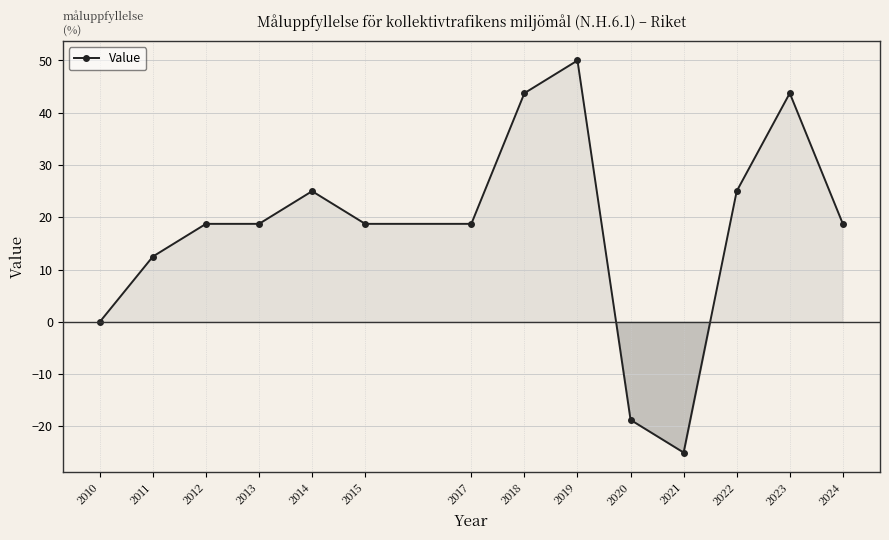

The chart shows a value of 25.0 at 2014. True or false?

True